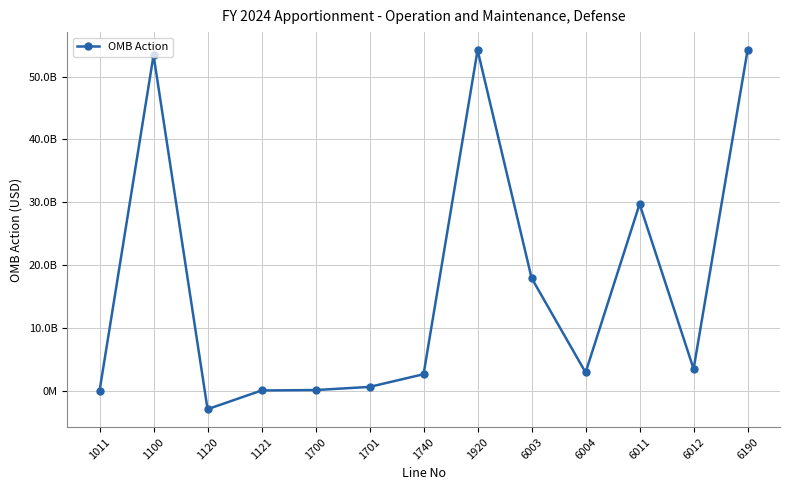

Does the chart have visible grid lines?

Yes